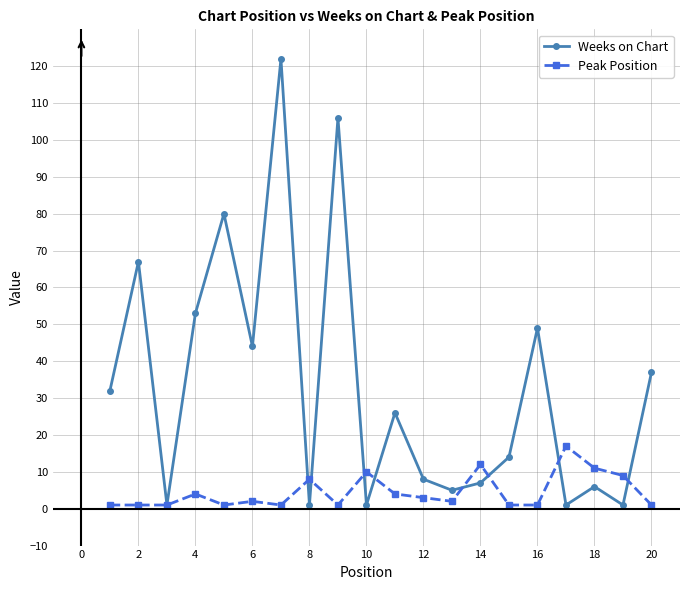

Rank the series by their average value, from lowest to highest.

Peak Position, Weeks on Chart